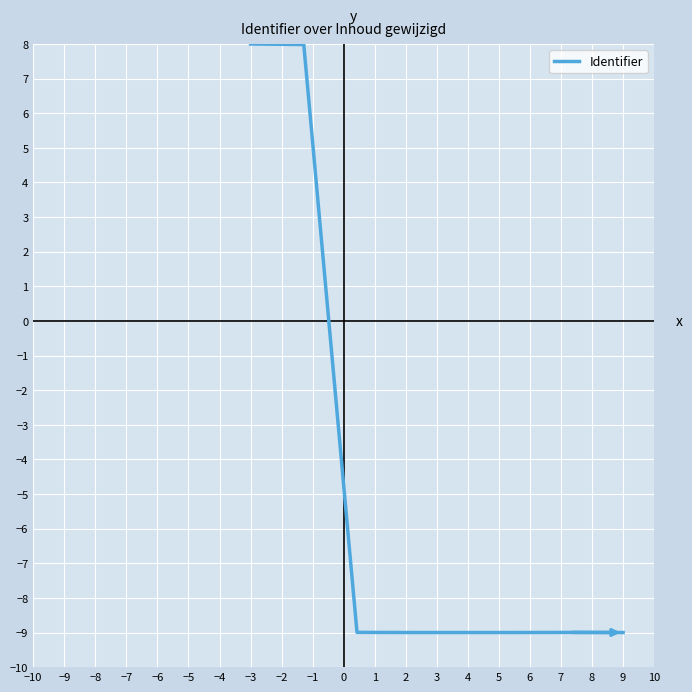

What is the sum of all values?

-38.0